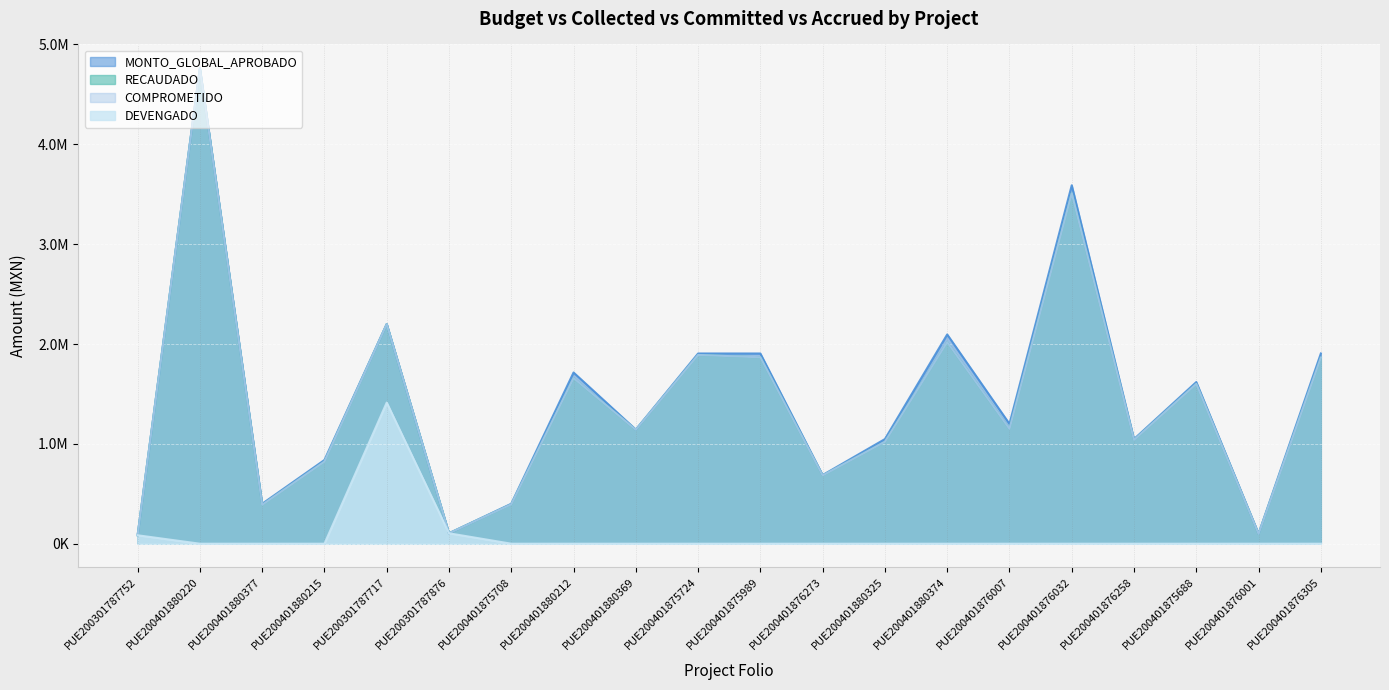

Count the number of categories in the chart.

20